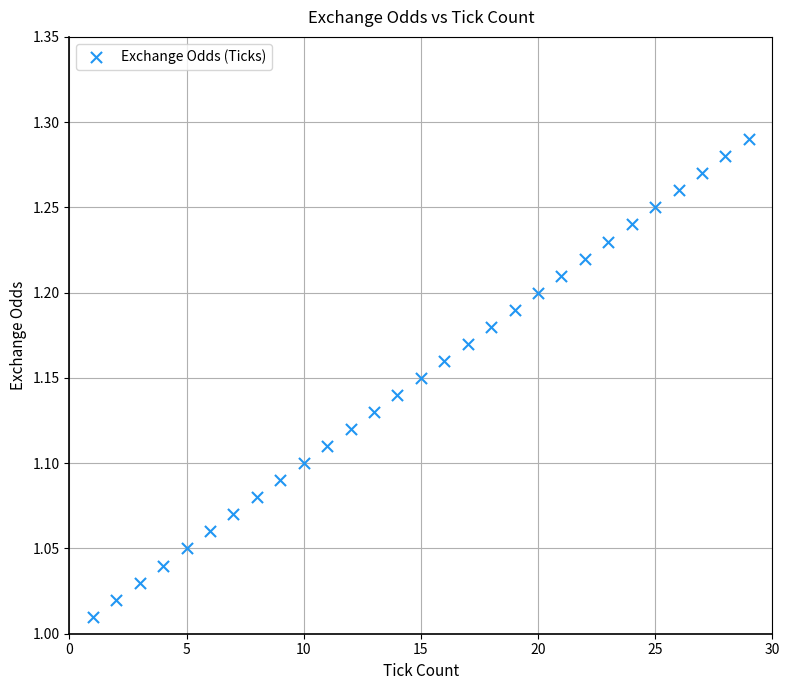

What is the range of X values (max minus min)?

28.0